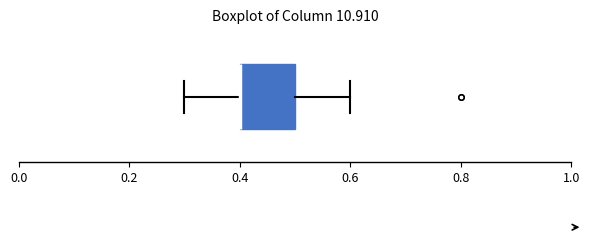

Transcribe this box plot: give where the median line is, the range the box spans, and where the two whiskers end, as read against the x-axis. The values are not printed on the chart, so give them approximately, as read against the axis.

median 0.4 (drawn on the box's left edge), box 0.4 to 0.5, whiskers 0.3 to 0.6